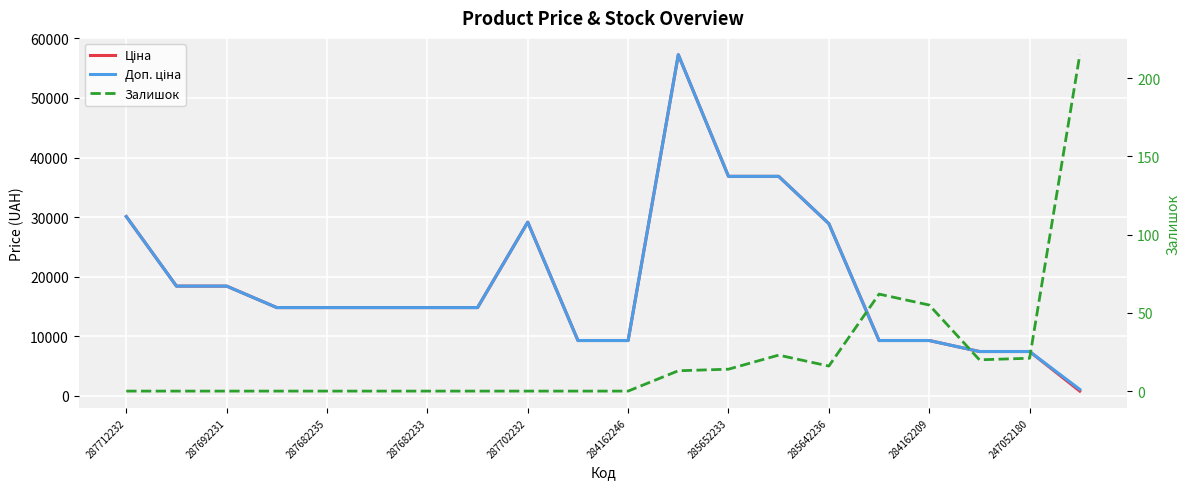

At which category is the sum across all series the highest?

11